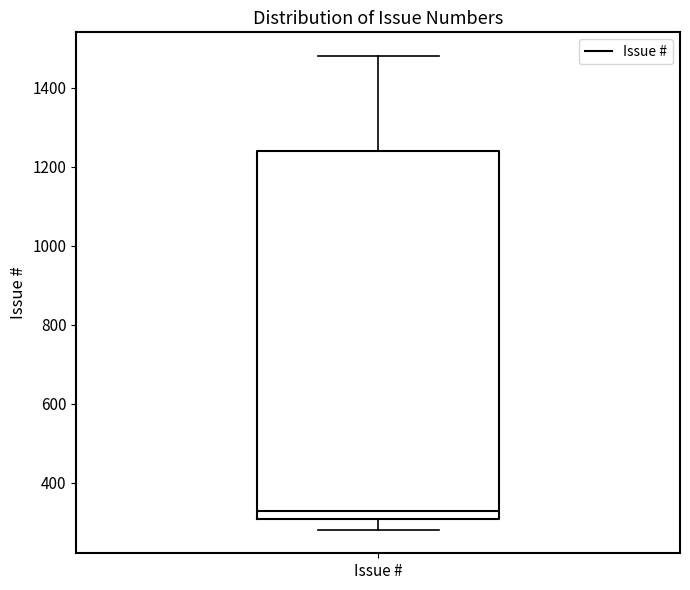

Transcribe this box plot: give where the median line is, the range the box spans, and where the two whiskers end, as read against the y-axis. The values are not printed on the chart, so give them approximately, as read against the axis.

median 320 (just above the box's lower edge), box 320 to 1240, whiskers 280 to 1480